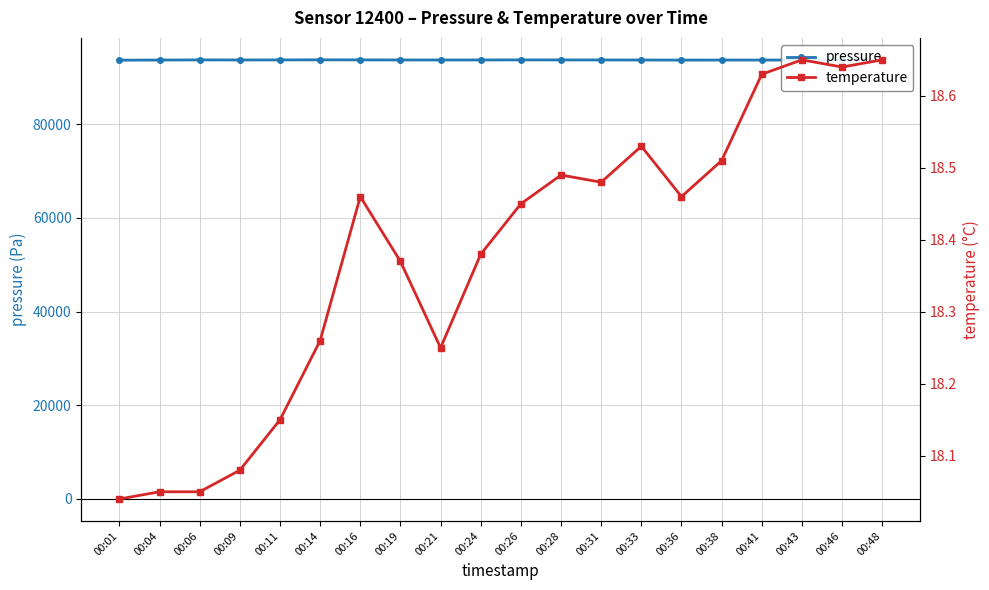

What is the value of the pressure point at the 20th from the left?

93718.4